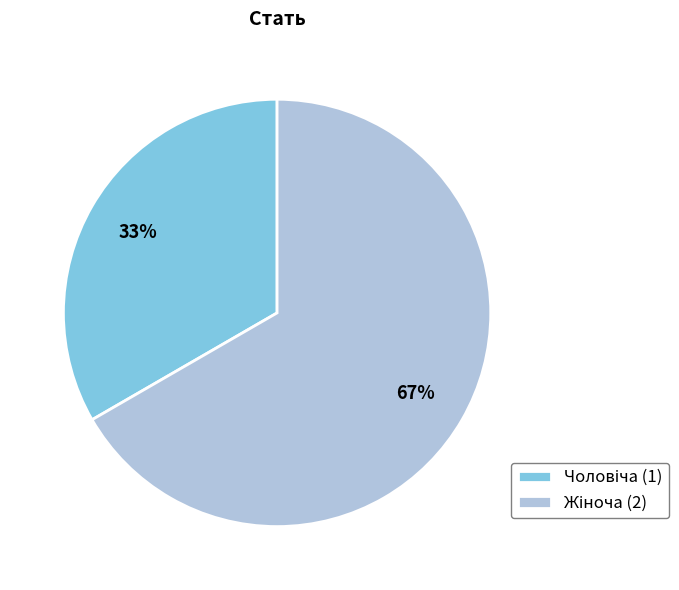

To the nearest percent, what is the average slice percentage?

50%